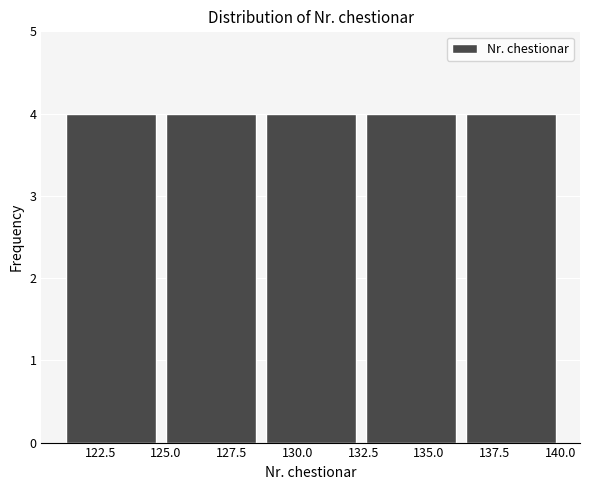

How tall is the bar that spans 132.4 to 136.2 on the x-axis? Neither the bar edges nor the heights are printed on the chart, so give them approximately, as read against the axes.

4